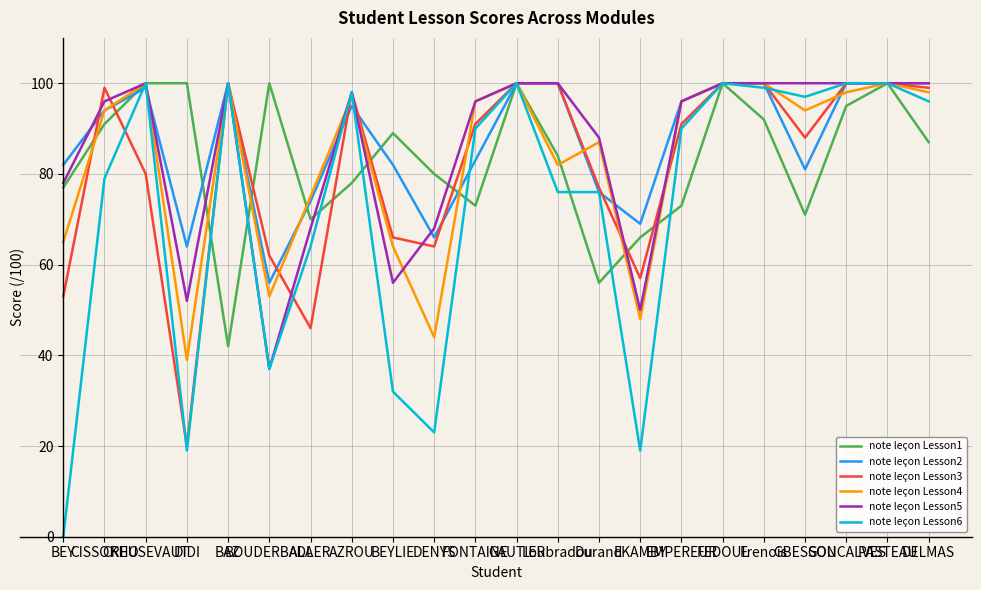

What is the greatest value displayed?

100